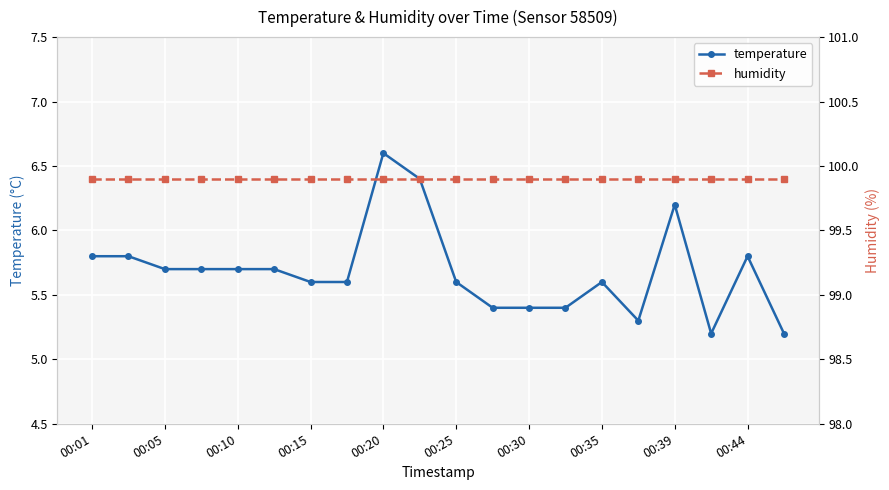

What is the average value of the humidity series?

99.9